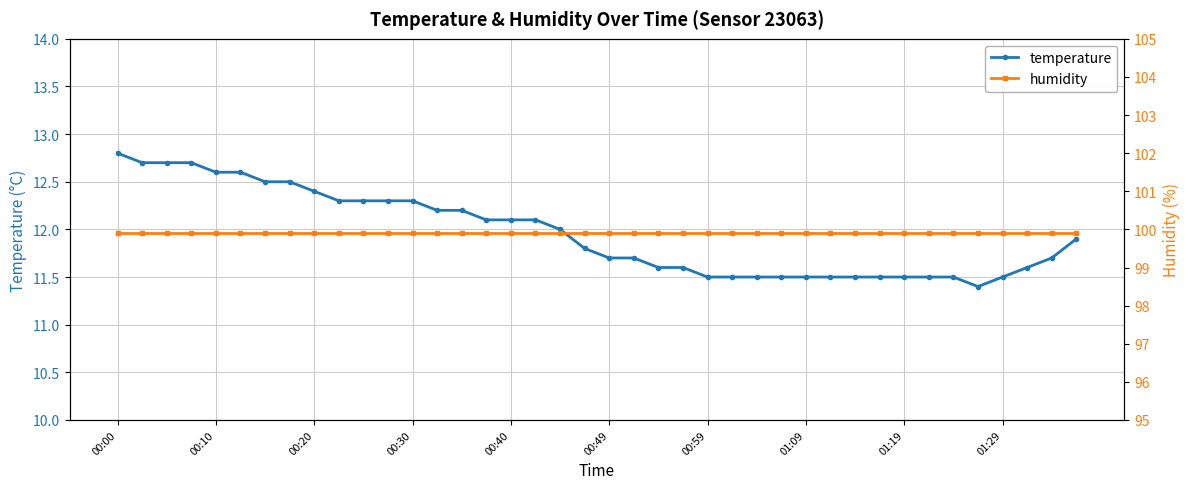

Rank the series by their maximum value, from highest to lowest.

humidity, temperature